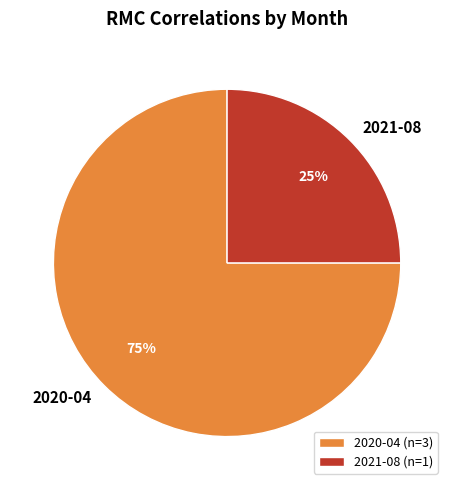

Count the number of slices in the pie.

2